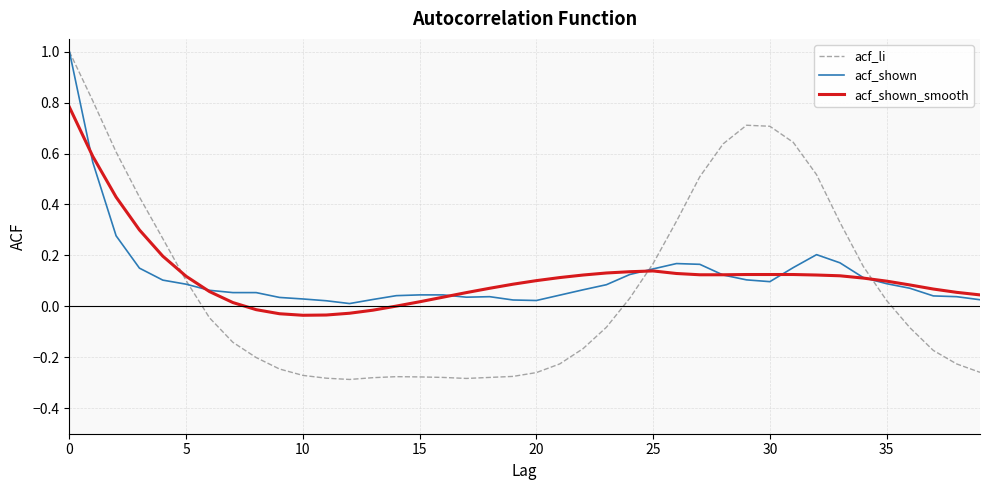

Which series has the largest range (max minus min)?

acf_li